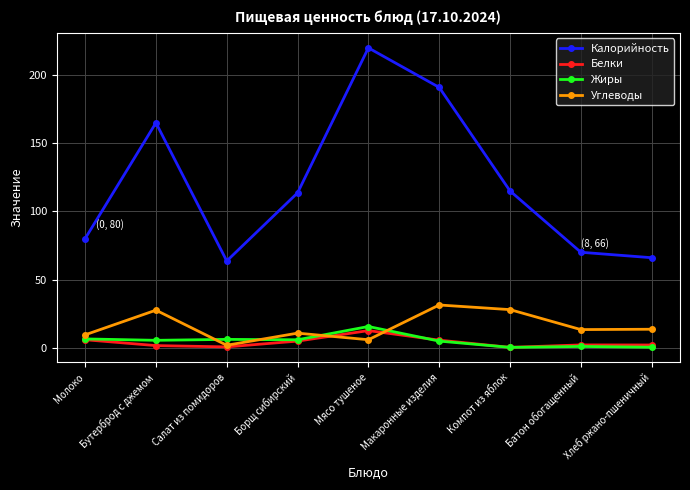

At which category does the chart reach its peak across all series?

Мясо тушеное